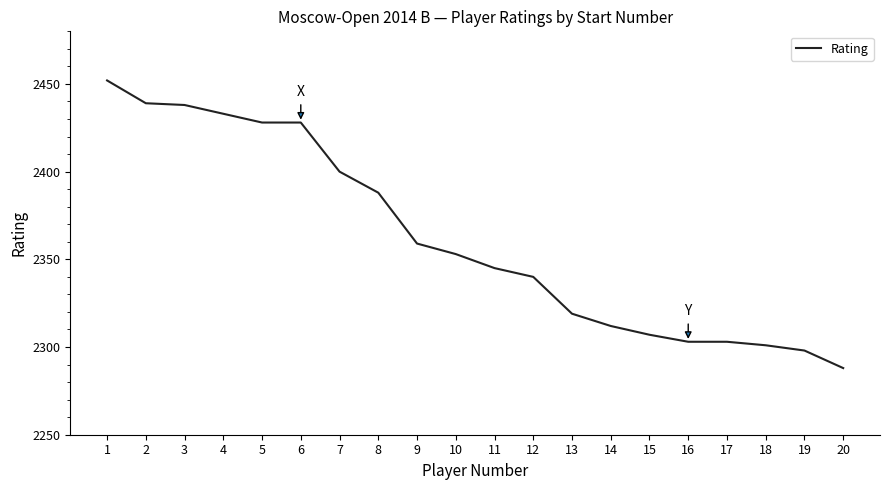

Does the chart have visible grid lines?

No